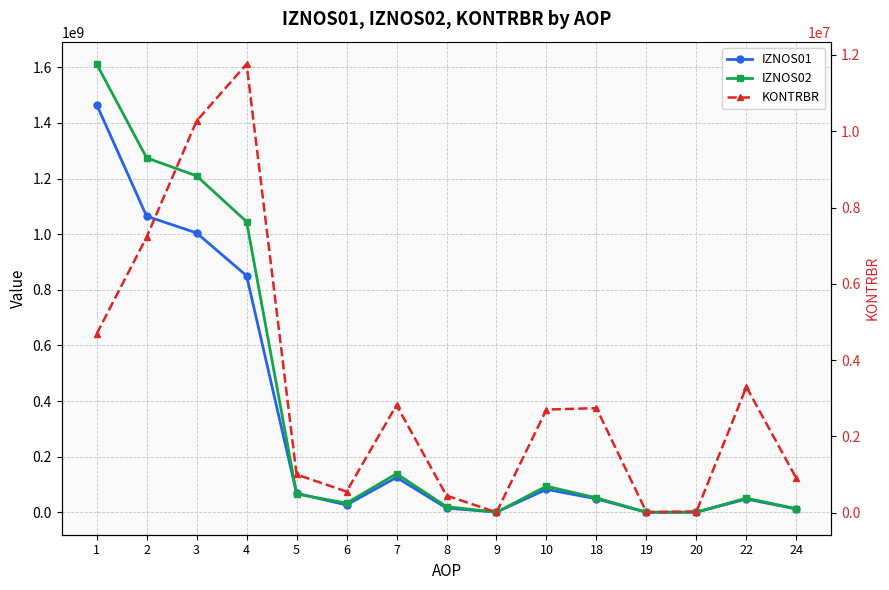

True or false: KONTRBR and IZNOS02 cross at least once.

False